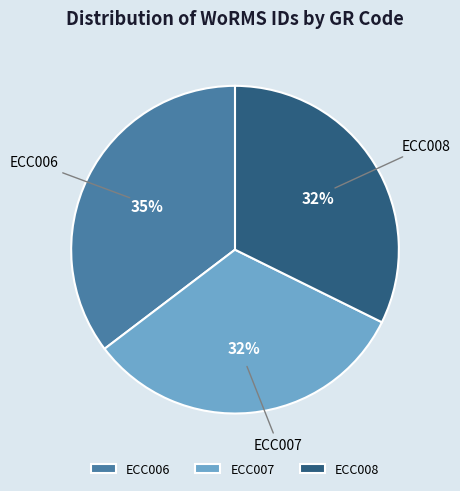

Which slice is the largest?

ECC006